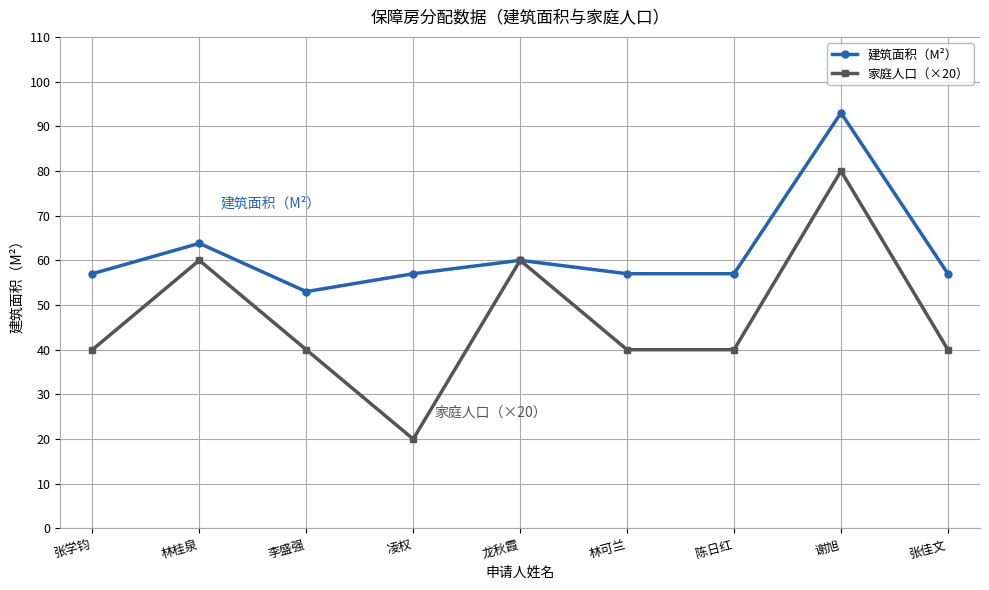

Reading left to right, what are all the values shown in this chart?

建筑面积（M²）: 57.0	63.8	53.0	57.0	60.0	57.0	57.0	93.0	57.0
家庭人口（×20）: 40.0	60.0	40.0	20.0	60.0	40.0	40.0	80.0	40.0